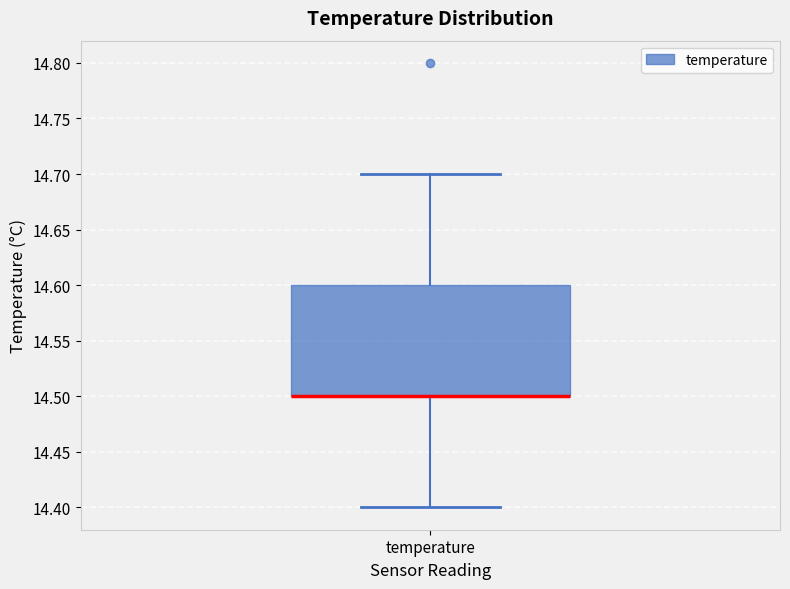

Transcribe this box plot: give where the median line is, the range the box spans, and where the two whiskers end, as read against the y-axis. The values are not printed on the chart, so give them approximately, as read against the axis.

median 14.5 (drawn on the box's lower edge), box 14.5 to 14.6, whiskers 14.4 to 14.7